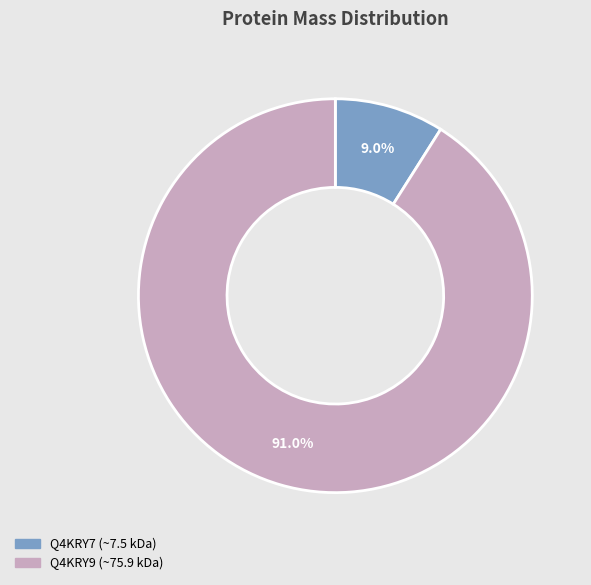

Is there a majority slice in this chart?

Yes